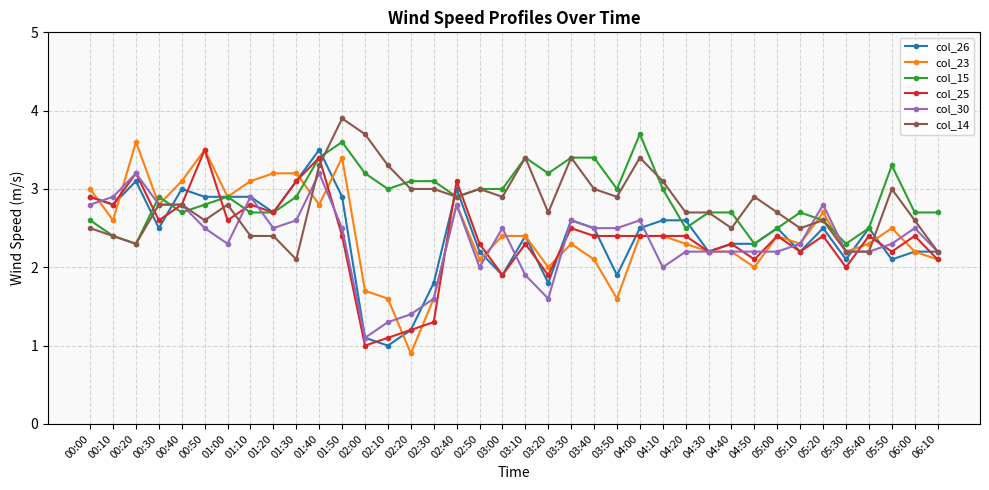

Does the chart display data point markers on the line(s)?

Yes